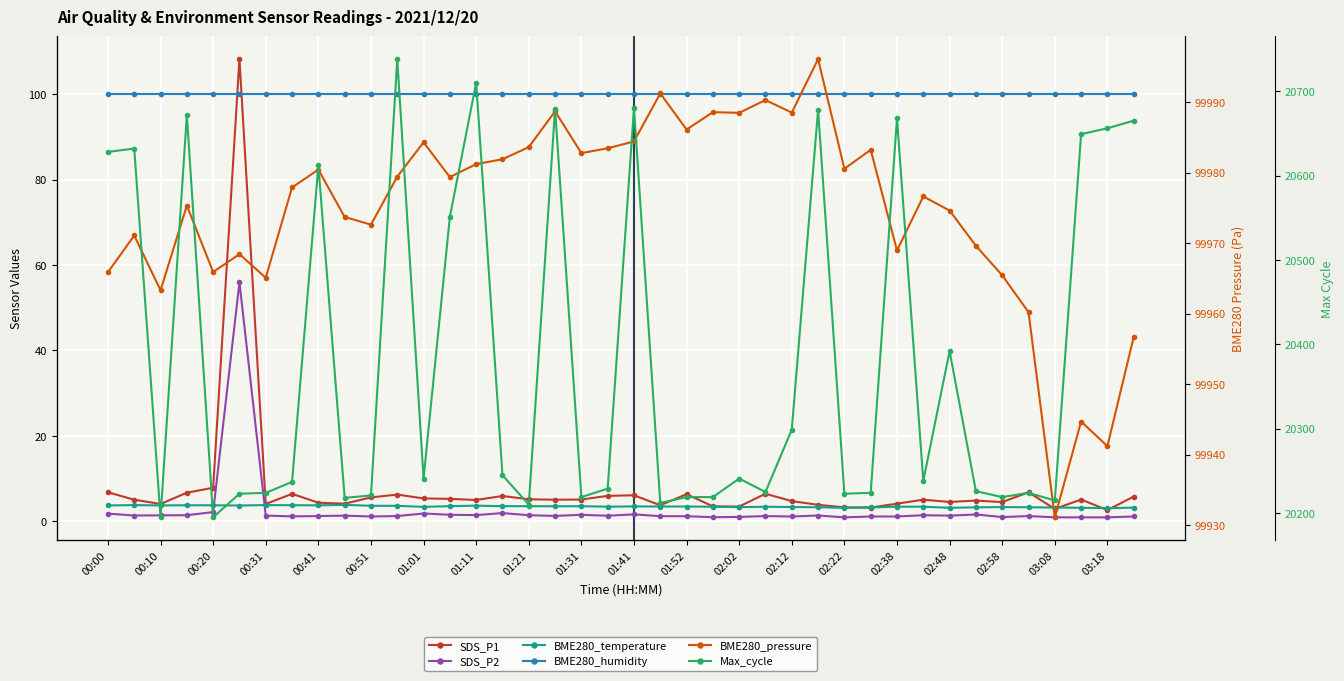

Which series has the largest total across all categories?

BME280_pressure